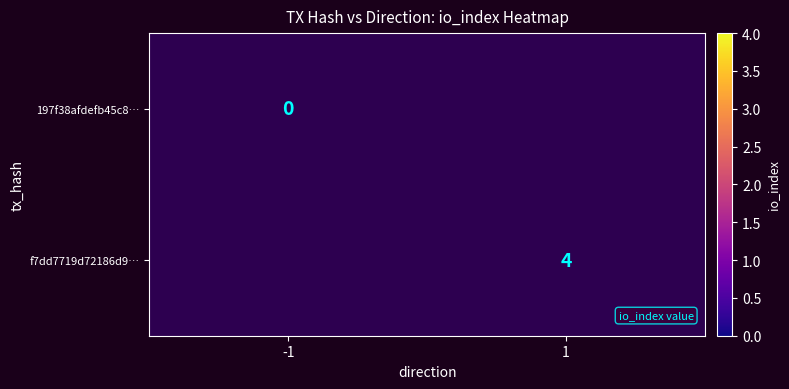

Which label corresponds to the smallest value in the chart?

-1